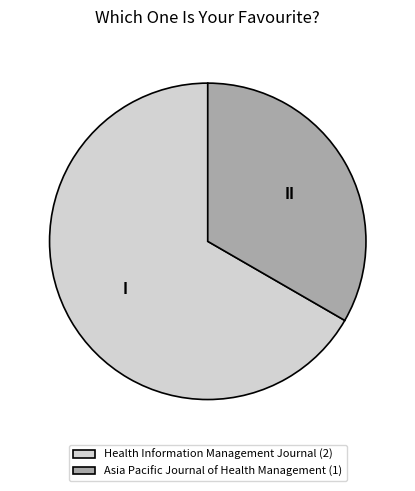

What is the majority slice?

Health Information Management Journal